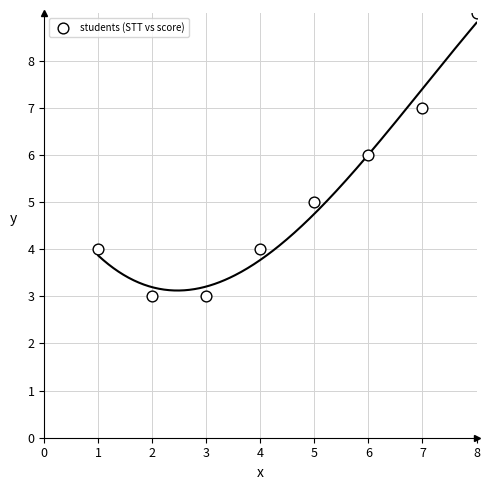

What is the range of X values (max minus min)?

7